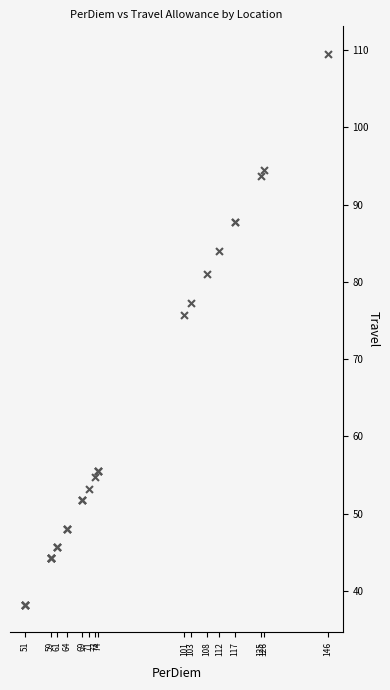

What Y value in the scatter plot is closest to 73?

75.8